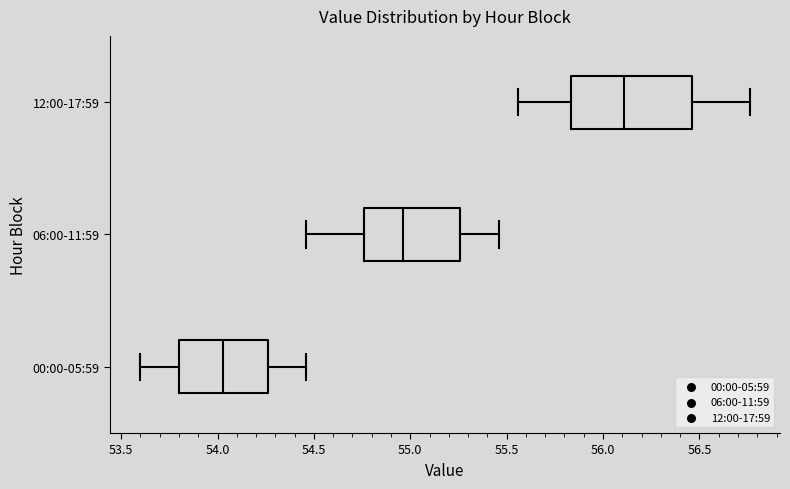

Where does the left whisker of the box for 12:00-17:59 end on the x-axis? The values are not printed on the chart, so give them approximately, as read against the axis.

55.55